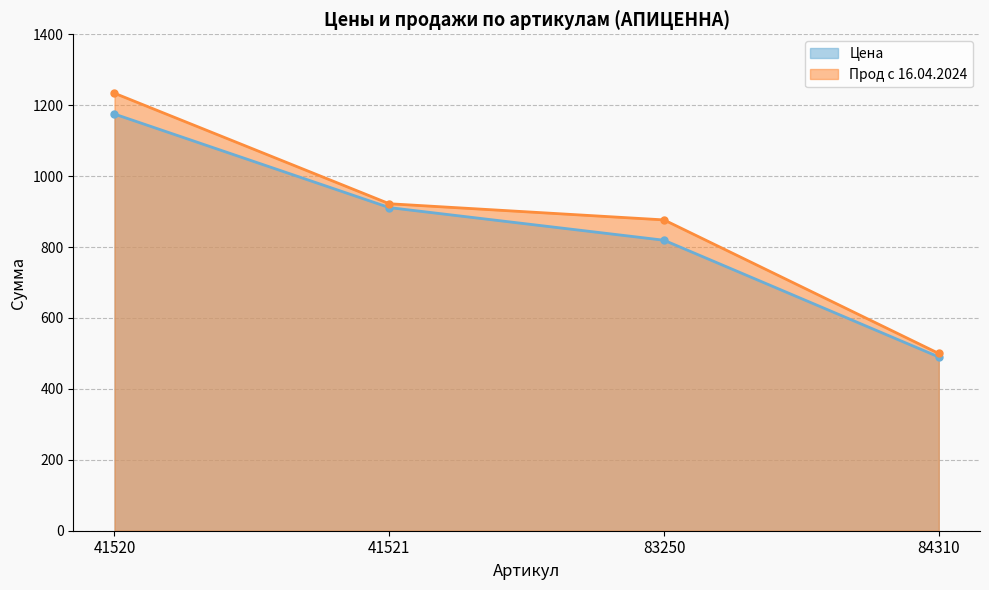

List the series in order of their overall mean, highest first.

Прод с 16.04.2024, Цена